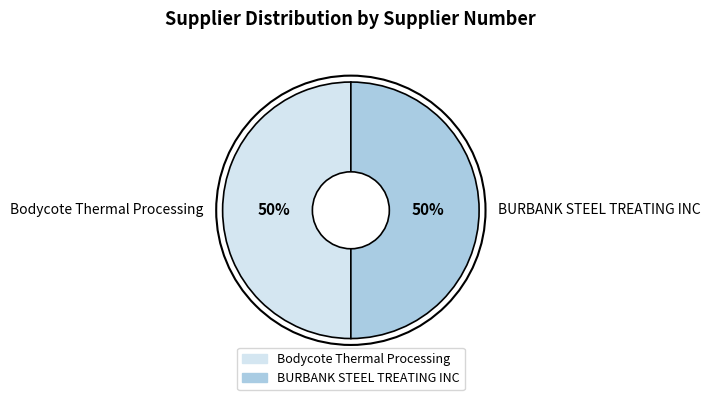

To the nearest percent, what portion does Bodycote Thermal Processing represent?

50%